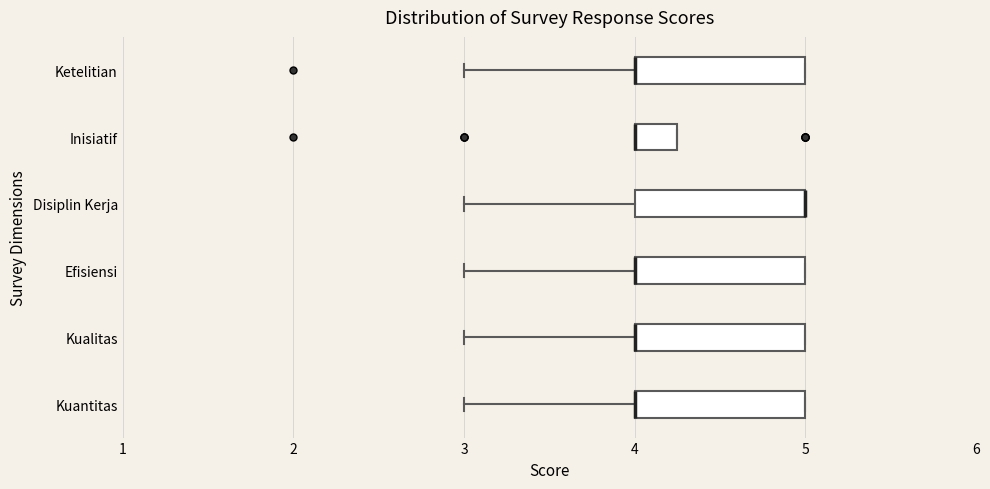

Where is the right edge of the box for Kualitas on the x-axis? The values are not printed on the chart, so give them approximately, as read against the axis.

5.0